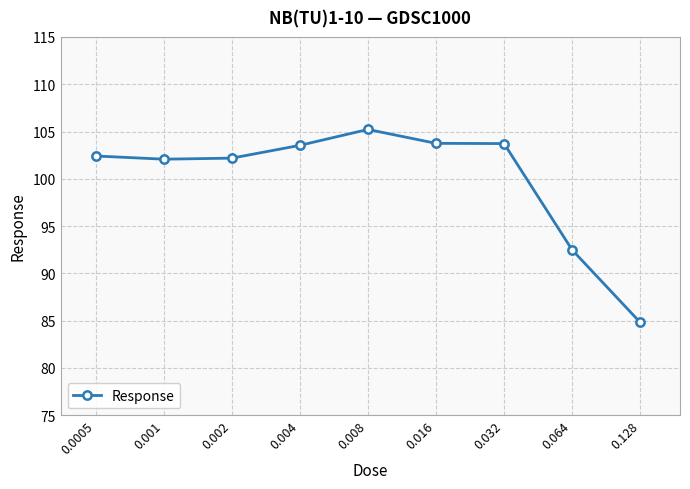

What is the sum of all values?

900.2